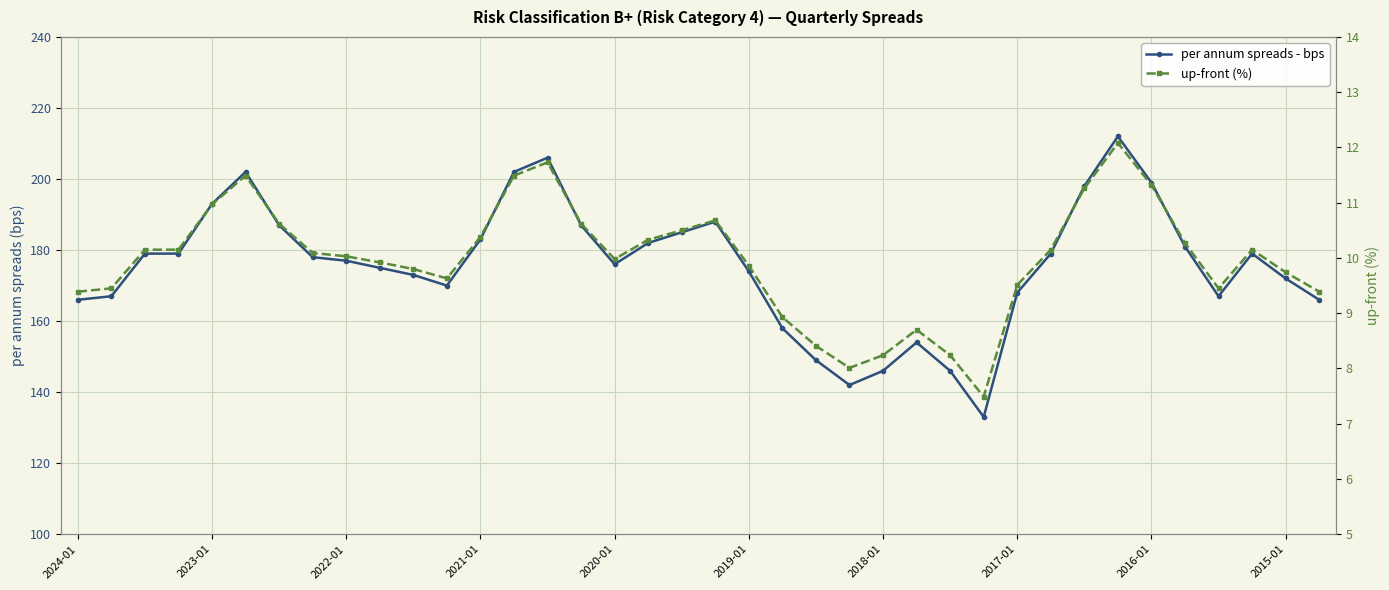

True or false: per annum spreads - bps and up-front (%) intersect in this chart.

False